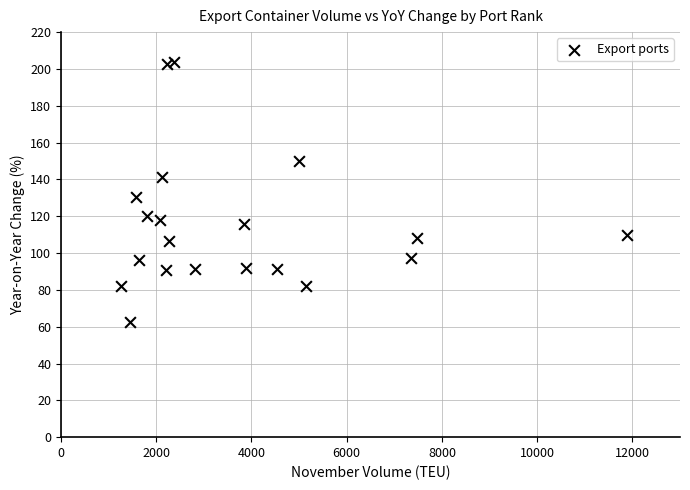

What Y value in the scatter plot is closest to 133?

130.4